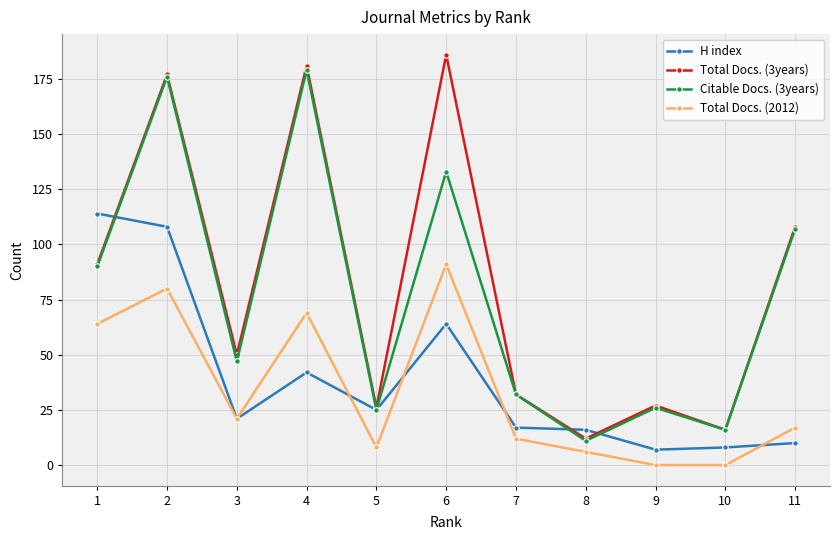

How many data points does each series have?

11